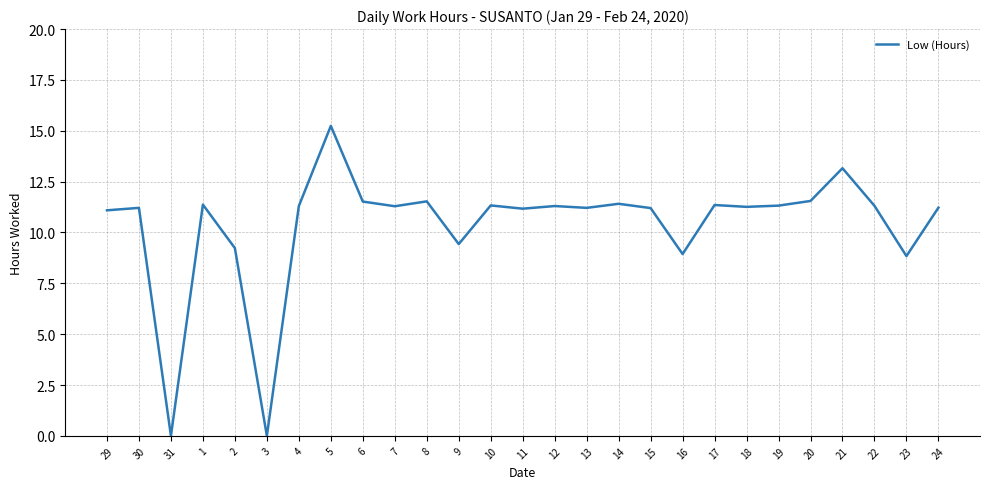

What position from the right is 17?

8